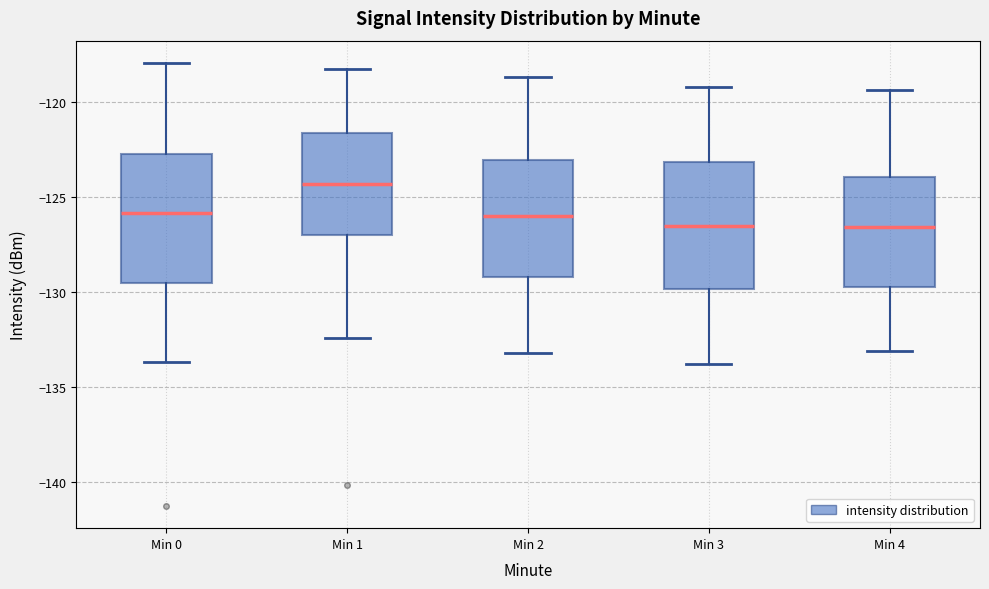

Which box's median line is the highest?

Min 1